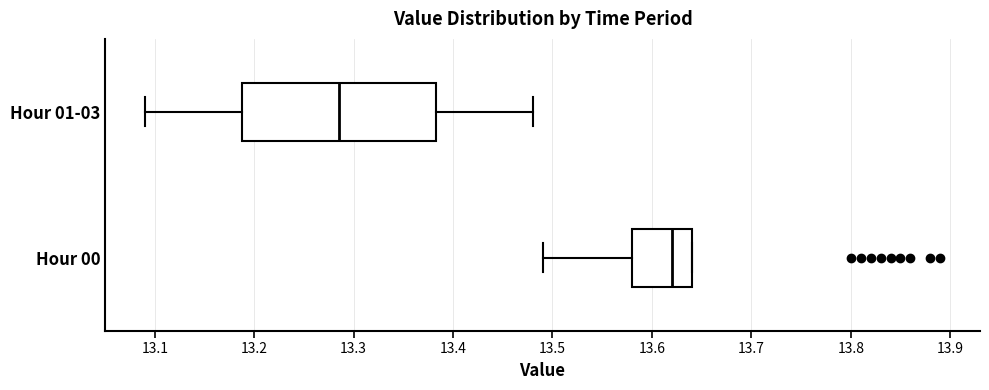

Where is the right edge of the box for Hour 00 on the x-axis? The values are not printed on the chart, so give them approximately, as read against the axis.

13.64